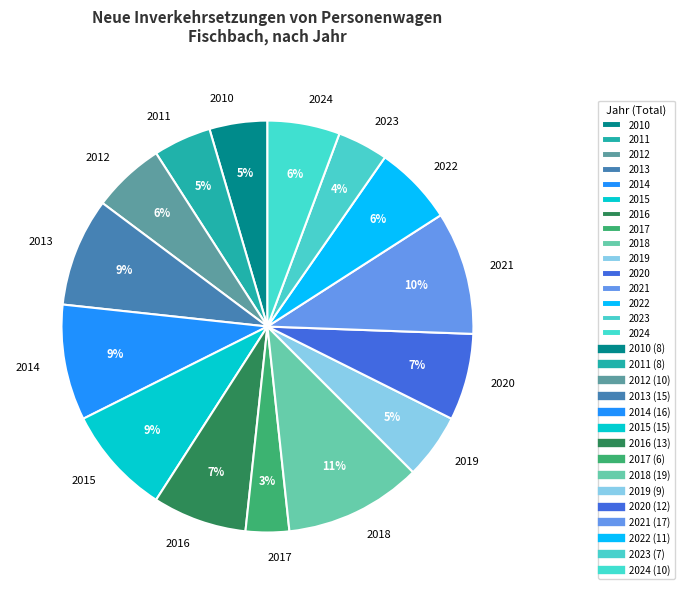

To the nearest percent, what is the difference between the 2015 and 2010 slice percentages?

4%